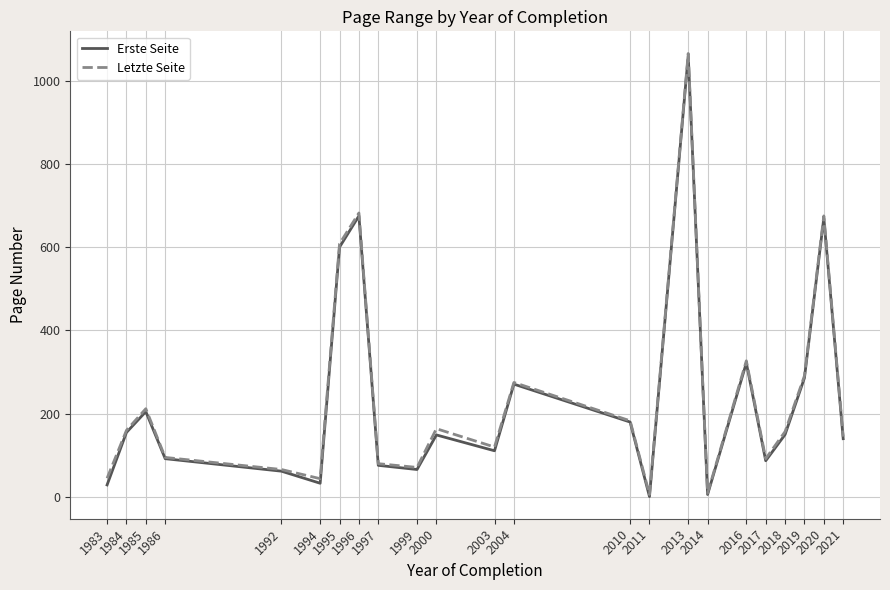

What is the maximum value for Letzte Seite?

1065